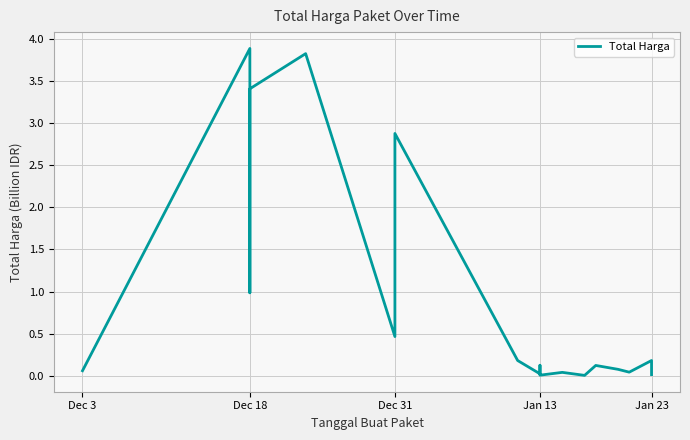

True or false: there are more than 0 points higher than both neighbors.

True